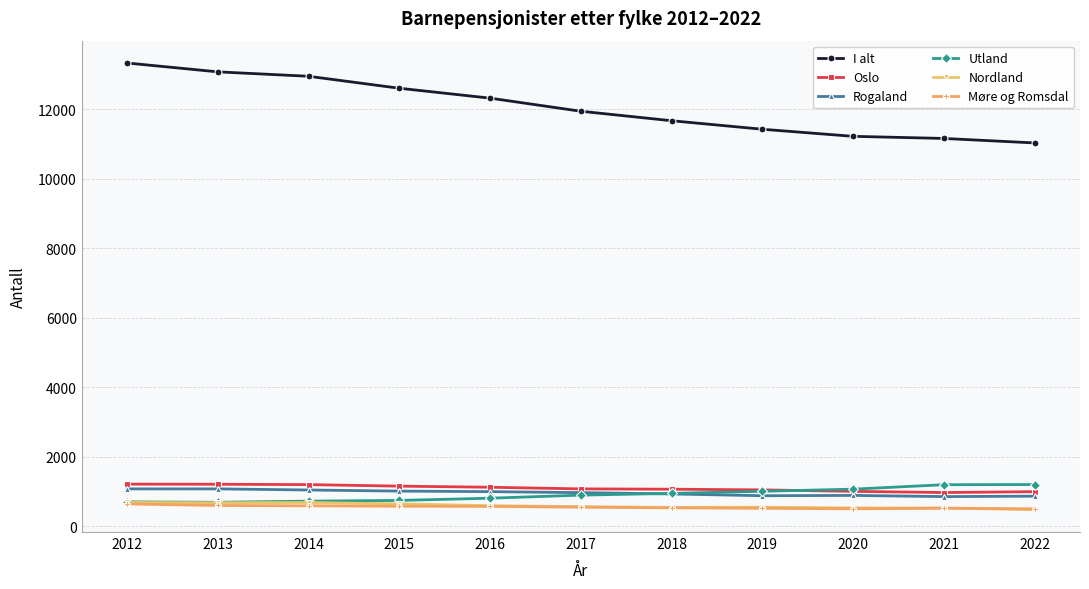

True or false: I alt and Rogaland cross at least once.

False